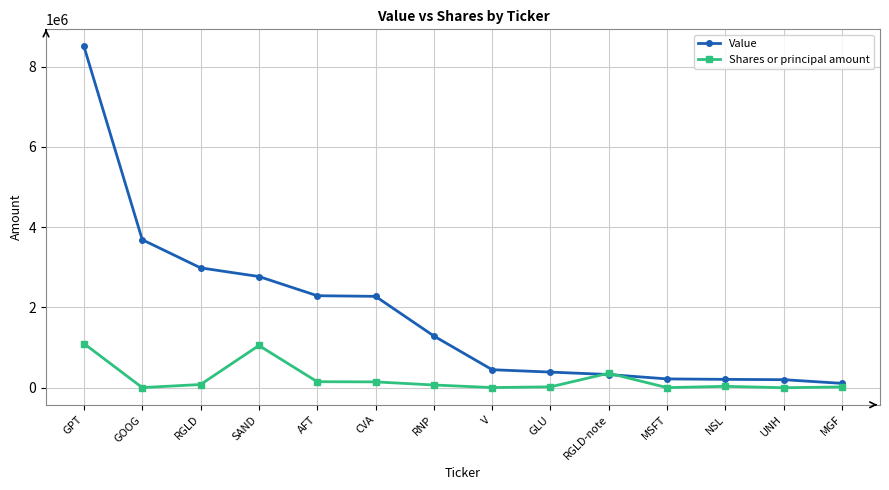

Is it true that Value equals 1290000 at RNP?

True